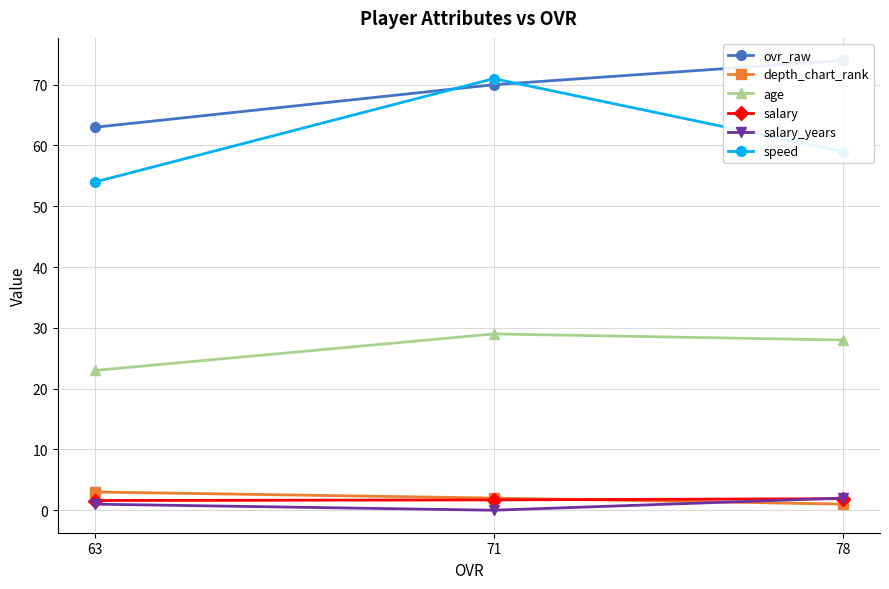

What is the difference between the maximum and second lowest values in the ovr_raw series?

4.0